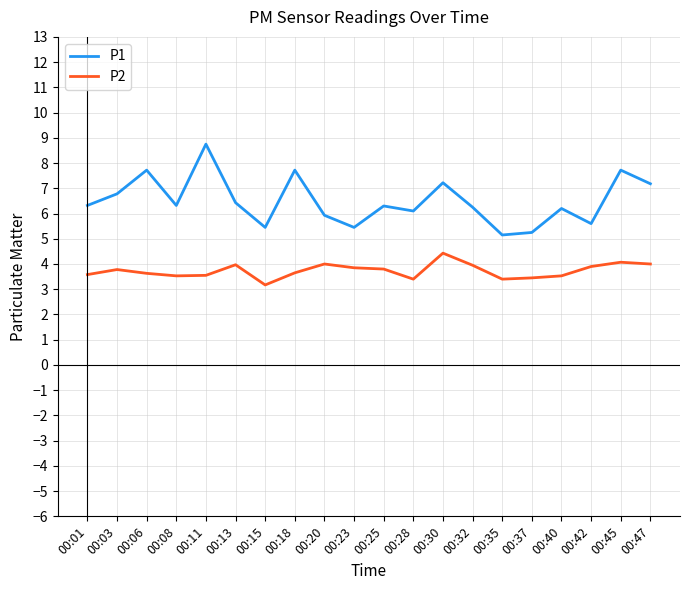

The P2 series shows 4.0 at 00:47. True or false?

True